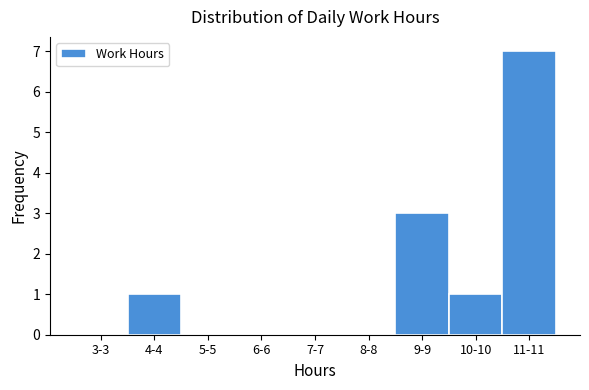

Reading right to left, extract all data points from this chart.

11-11=7	10-10=1	9-9=3	8-8=0	7-7=0	6-6=0	5-5=0	4-4=1	3-3=0